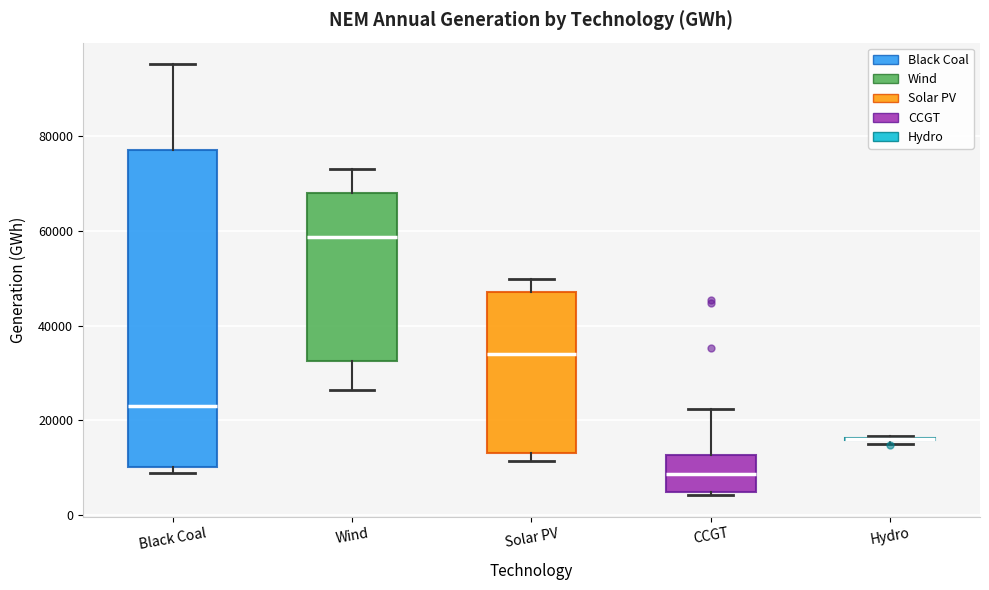

Reading left to right, read every box against the y-axis: the position of its median line, the range the box covers, and the ends of its whiskers. The values are not printed on the chart, so give them approximately, as read against the axis.

Black Coal: median 24000, box 10000 to 76000, whiskers 8000 to 96000
Wind: median 58000, box 32000 to 68000, whiskers 26000 to 74000
Solar PV: median 34000, box 14000 to 48000, whiskers 12000 to 50000
CCGT: median 8000, box 4000 to 12000, whiskers 4000 (just below the box's lower edge) to 22000
Hydro: box collapsed to a line at 16000, whiskers 16000 to 16000